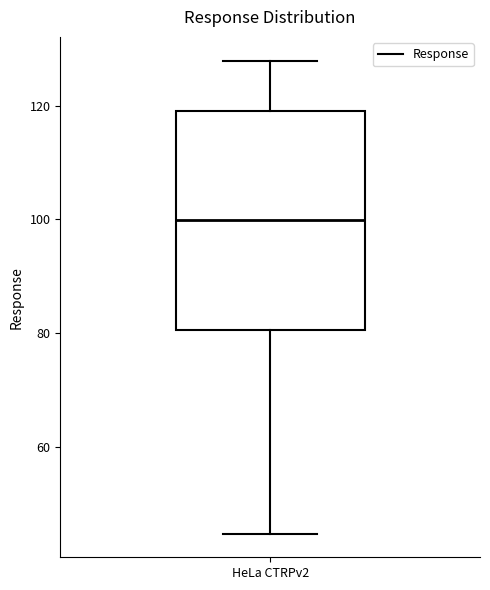

Where does the median line of the box for HeLa CTRPv2 sit on the y-axis? The values are not printed on the chart, so give them approximately, as read against the axis.

100